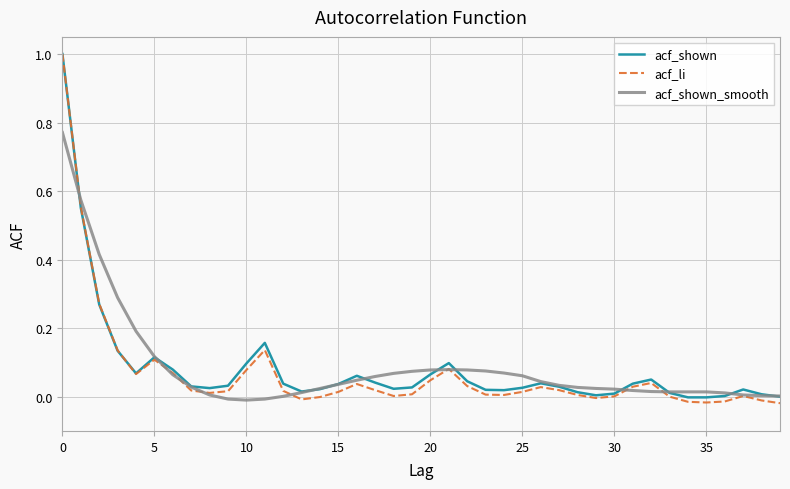

Which series has the widest spread of values?

acf_li